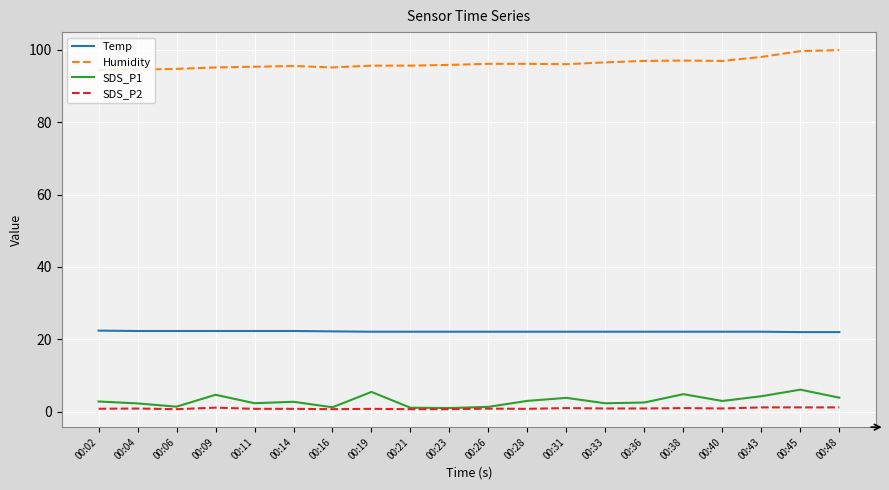

True or false: SDS_P1 and Temp intersect in this chart.

False